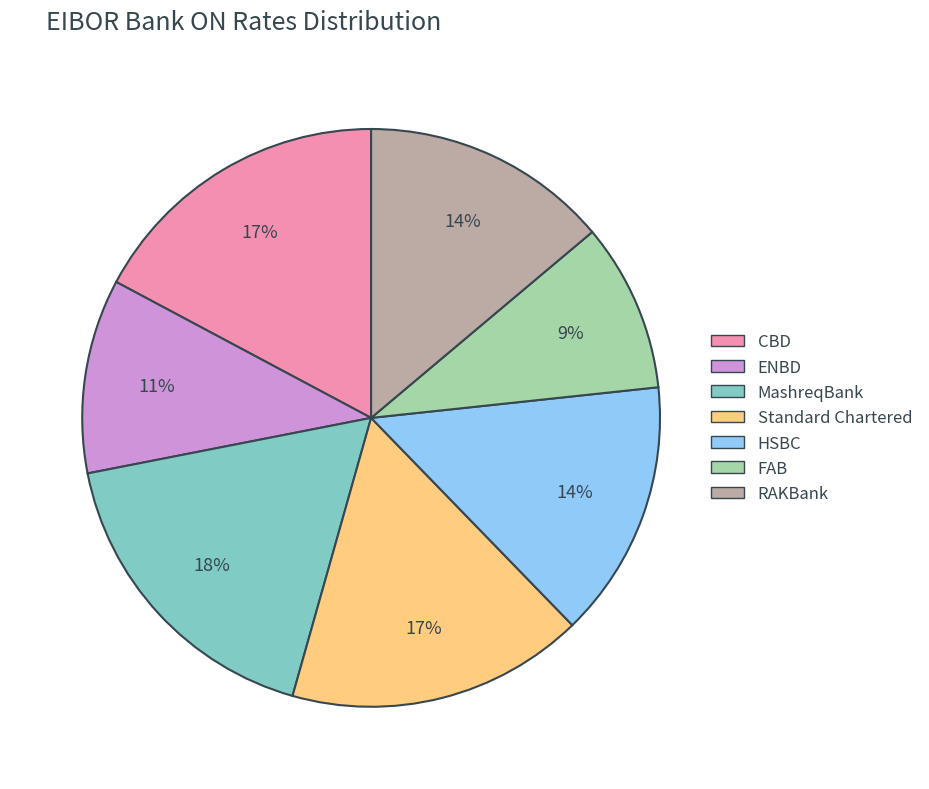

Is HSBC the majority of the pie?

No